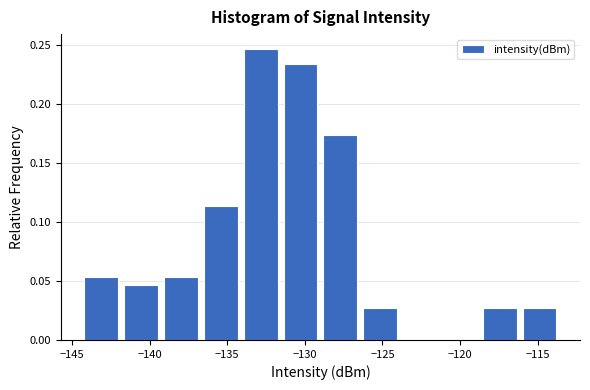

What is the height of the bar covering -129.0 to -126.0 on the x-axis? Neither the bar edges nor the heights are printed on the chart, so give them approximately, as read against the axes.

0.175